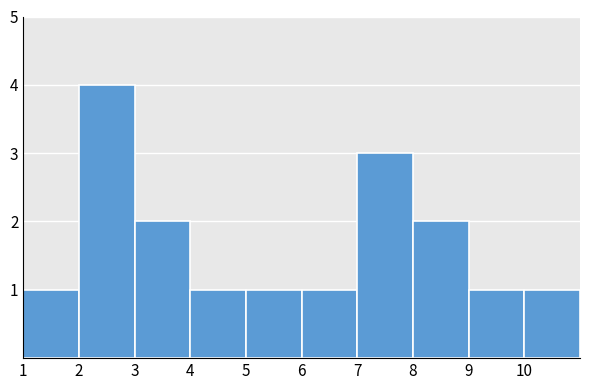

Over which range of the x-axis is the bar tallest?

2 to 3